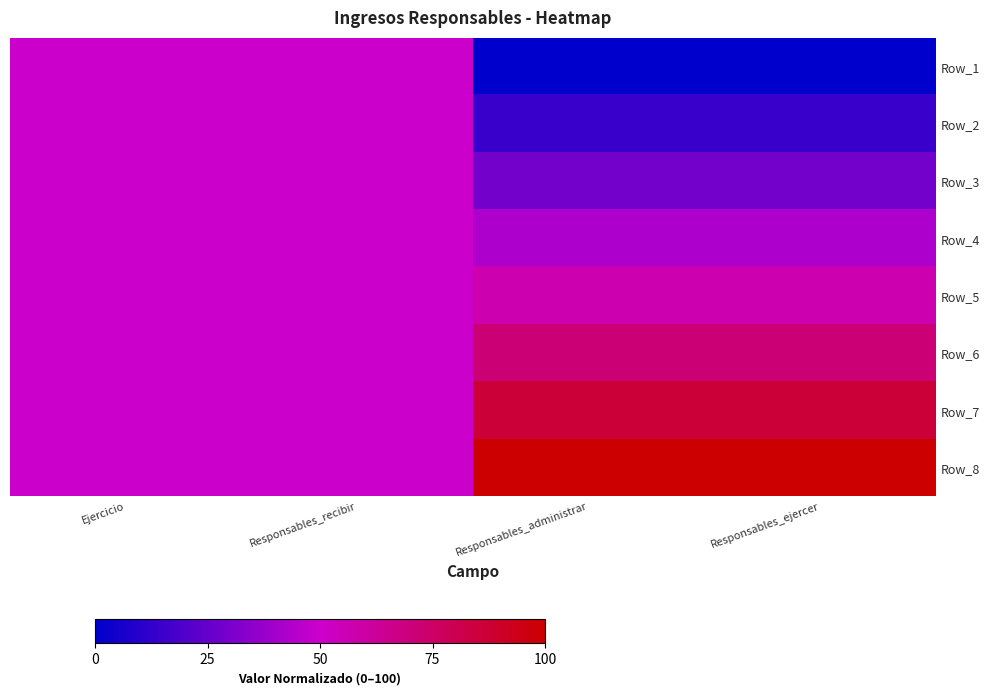

Reading right to left, extract all data points from this chart.

Row_1: Responsables_ejercer=0.0	Responsables_administrar=0.0	Responsables_recibir=50.0	Ejercicio=50.0
Row_2: Responsables_ejercer=14.3	Responsables_administrar=14.3	Responsables_recibir=50.0	Ejercicio=50.0
Row_3: Responsables_ejercer=28.6	Responsables_administrar=28.6	Responsables_recibir=50.0	Ejercicio=50.0
Row_4: Responsables_ejercer=42.9	Responsables_administrar=42.9	Responsables_recibir=50.0	Ejercicio=50.0
Row_5: Responsables_ejercer=57.1	Responsables_administrar=57.1	Responsables_recibir=50.0	Ejercicio=50.0
Row_6: Responsables_ejercer=71.4	Responsables_administrar=71.4	Responsables_recibir=50.0	Ejercicio=50.0
Row_7: Responsables_ejercer=85.7	Responsables_administrar=85.7	Responsables_recibir=50.0	Ejercicio=50.0
Row_8: Responsables_ejercer=100.0	Responsables_administrar=100.0	Responsables_recibir=50.0	Ejercicio=50.0